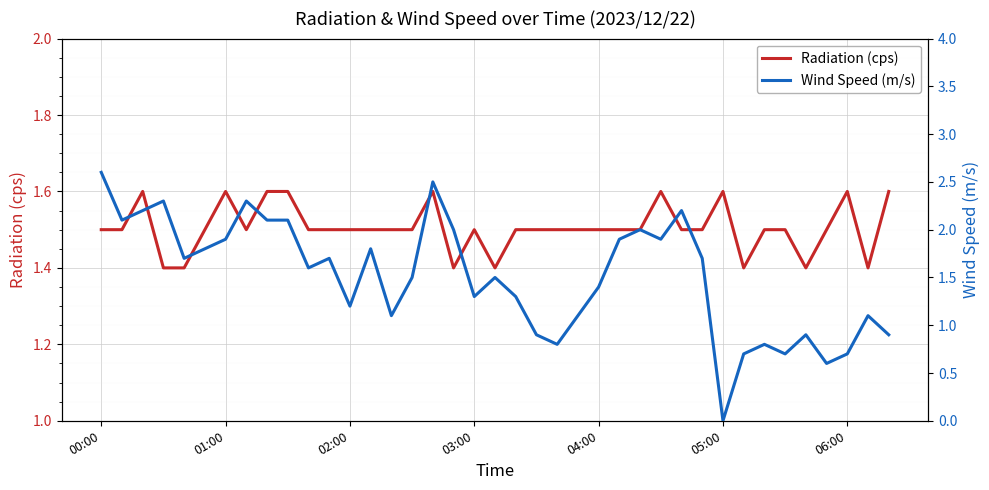

How many lines are shown in the chart?

2